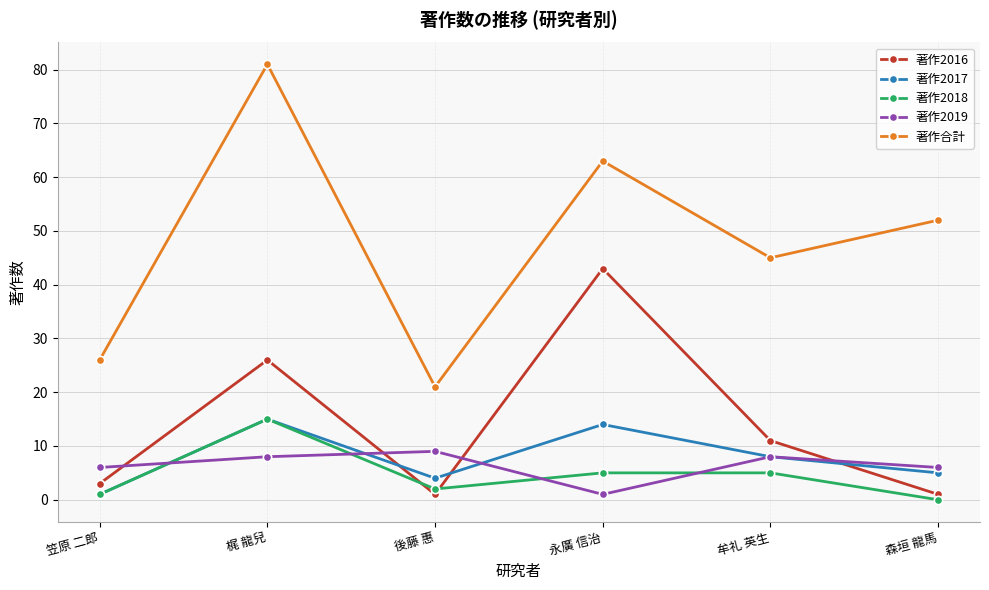

Where is 著作合計 nearest to the value 51?

森垣 龍馬